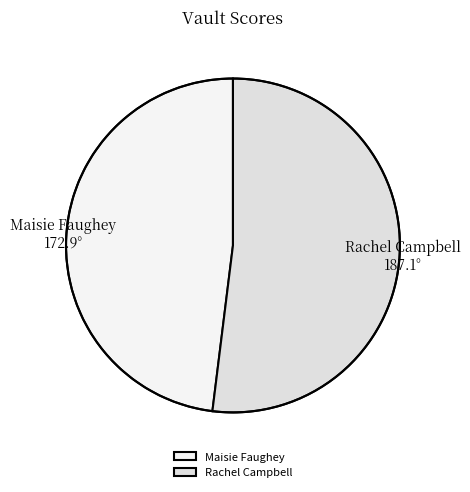

Is the sum of Rachel Campbell and Maisie Faughey greater than half?

Yes